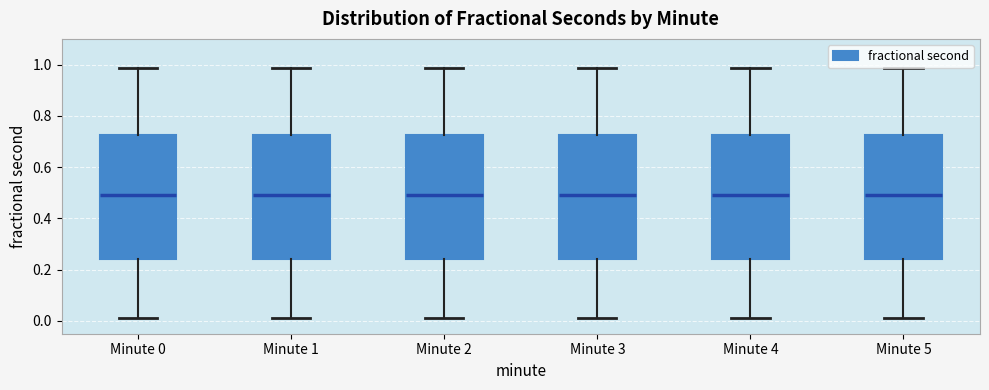

Reading left to right, transcribe this box plot: for each box, give where its median line is, the range the box spans, and where its two whiskers end, as read against the y-axis. The values are not printed on the chart, so give them approximately, as read against the axis.

Minute 0: median 0.48, box 0.24 to 0.72, whiskers 0.02 to 0.98
Minute 1: median 0.48, box 0.24 to 0.72, whiskers 0.02 to 0.98
Minute 2: median 0.48, box 0.24 to 0.72, whiskers 0.02 to 0.98
Minute 3: median 0.48, box 0.24 to 0.72, whiskers 0.02 to 0.98
Minute 4: median 0.48, box 0.24 to 0.72, whiskers 0.02 to 0.98
Minute 5: median 0.48, box 0.24 to 0.72, whiskers 0.02 to 0.98